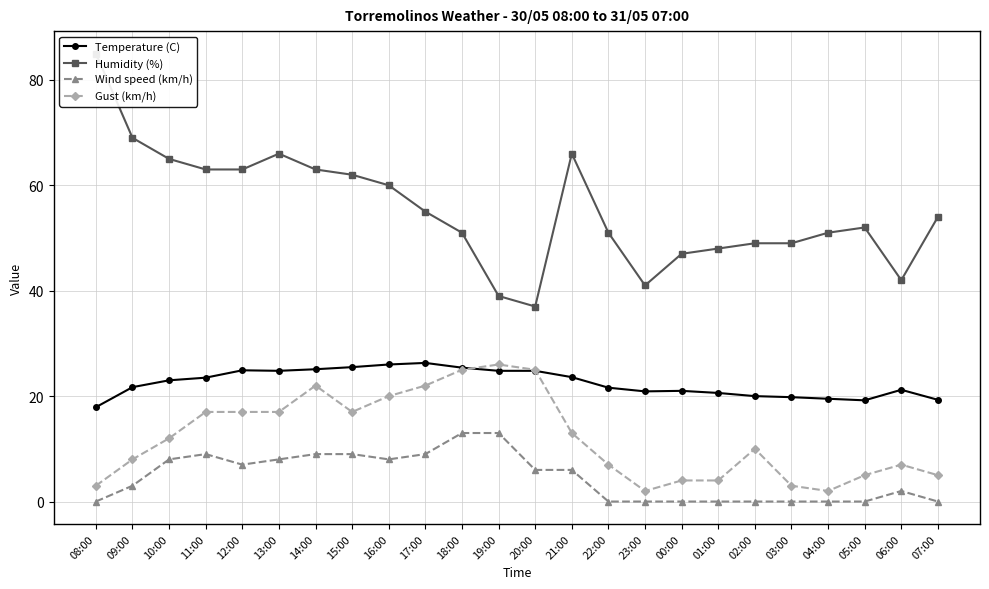

Reading left to right, what are all the values shown in this chart?

Temperature (C): 08:00=17.9	09:00=21.7	10:00=23.0	11:00=23.5	12:00=24.9	13:00=24.8	14:00=25.1	15:00=25.5	16:00=26.0	17:00=26.3	18:00=25.4	19:00=24.8	20:00=24.8	21:00=23.6	22:00=21.6	23:00=20.9	00:00=21.0	01:00=20.6	02:00=20.0	03:00=19.8	04:00=19.5	05:00=19.2	06:00=21.2	07:00=19.3
Humidity (%): 08:00=85.0	09:00=69.0	10:00=65.0	11:00=63.0	12:00=63.0	13:00=66.0	14:00=63.0	15:00=62.0	16:00=60.0	17:00=55.0	18:00=51.0	19:00=39.0	20:00=37.0	21:00=66.0	22:00=51.0	23:00=41.0	00:00=47.0	01:00=48.0	02:00=49.0	03:00=49.0	04:00=51.0	05:00=52.0	06:00=42.0	07:00=54.0
Wind speed (km/h): 08:00=0.0	09:00=3.0	10:00=8.0	11:00=9.0	12:00=7.0	13:00=8.0	14:00=9.0	15:00=9.0	16:00=8.0	17:00=9.0	18:00=13.0	19:00=13.0	20:00=6.0	21:00=6.0	22:00=0.0	23:00=0.0	00:00=0.0	01:00=0.0	02:00=0.0	03:00=0.0	04:00=0.0	05:00=0.0	06:00=2.0	07:00=0.0
Gust (km/h): 08:00=3.0	09:00=8.0	10:00=12.0	11:00=17.0	12:00=17.0	13:00=17.0	14:00=22.0	15:00=17.0	16:00=20.0	17:00=22.0	18:00=25.0	19:00=26.0	20:00=25.0	21:00=13.0	22:00=7.0	23:00=2.0	00:00=4.0	01:00=4.0	02:00=10.0	03:00=3.0	04:00=2.0	05:00=5.0	06:00=7.0	07:00=5.0